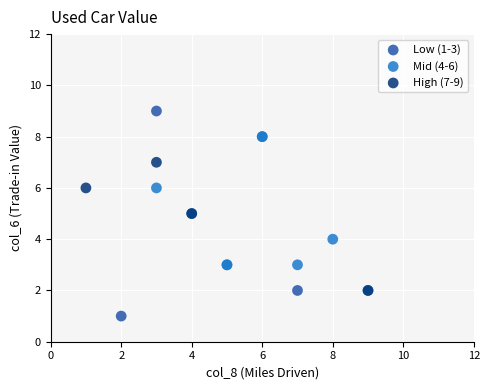

Which series contains the lowest Y value?

Low (1-3)